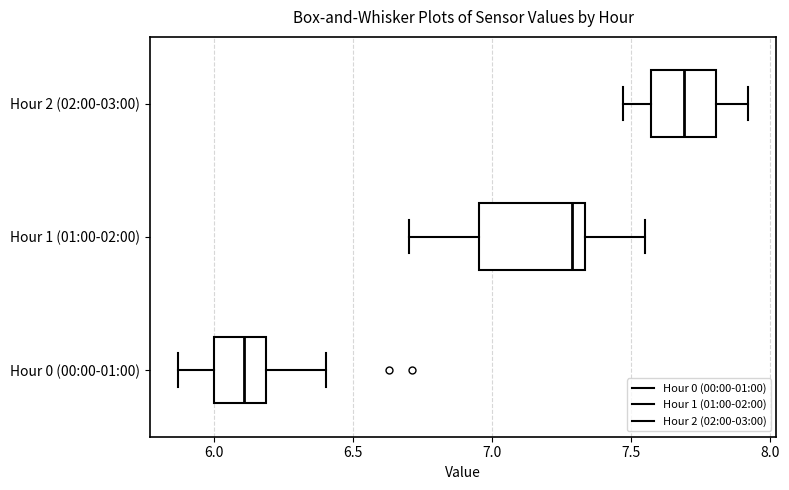

Where does the median line of the box for Hour 1 (01:00-02:00) sit on the x-axis? The values are not printed on the chart, so give them approximately, as read against the axis.

7.30